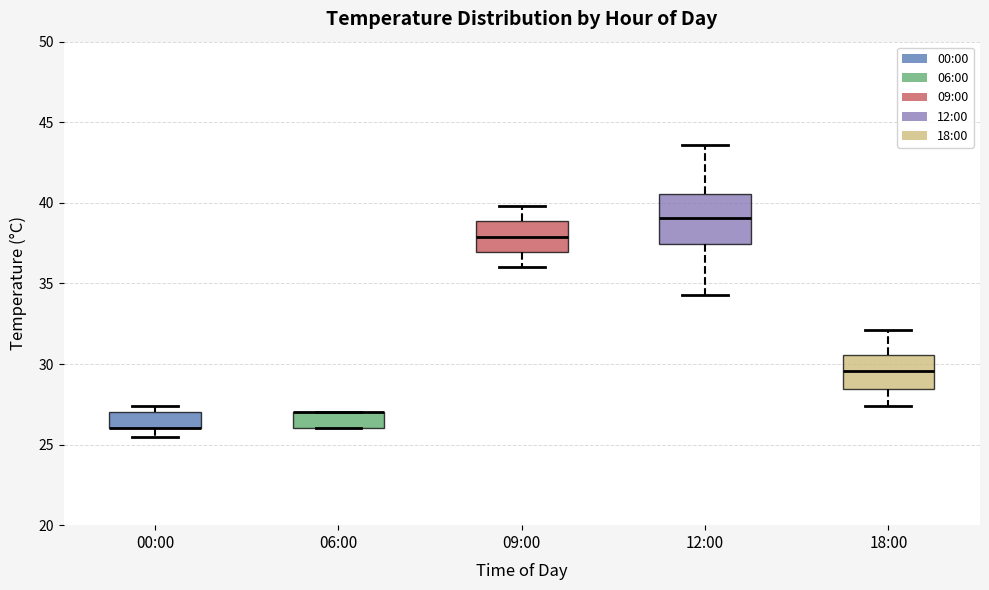

Where does the median line of the box for 18:00 sit on the y-axis? The values are not printed on the chart, so give them approximately, as read against the axis.

29.5